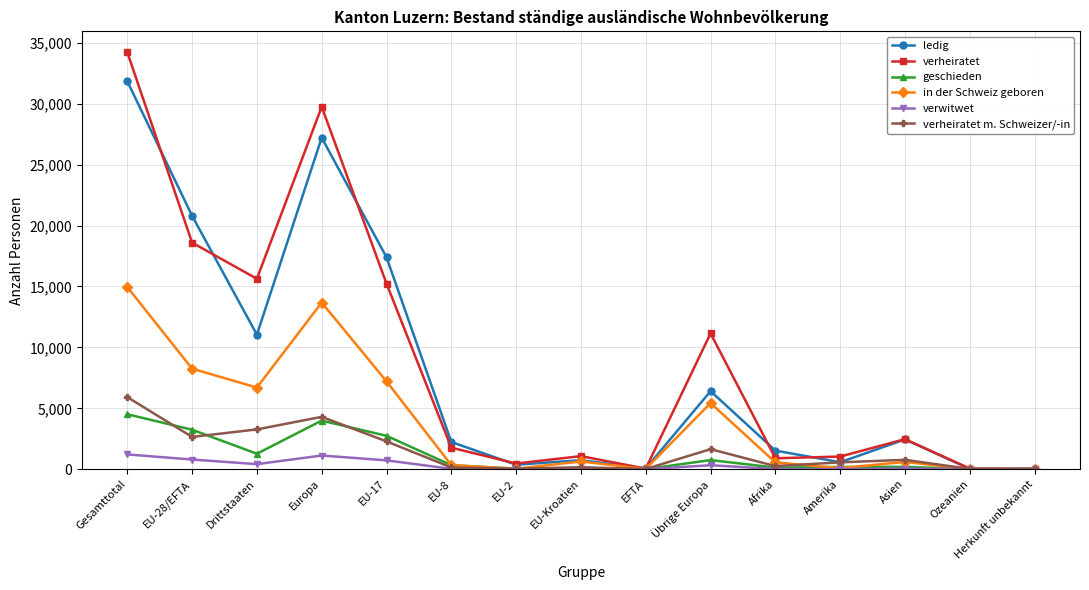

Which series has the widest spread of values?

verheiratet